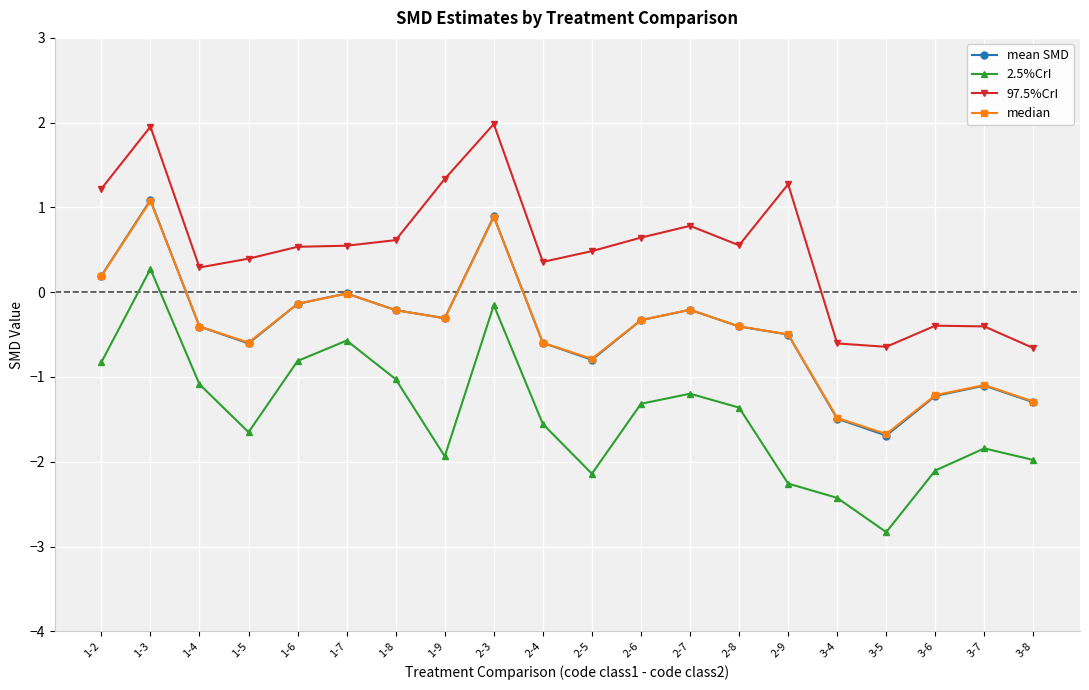

How many distinct data groups are displayed?

4